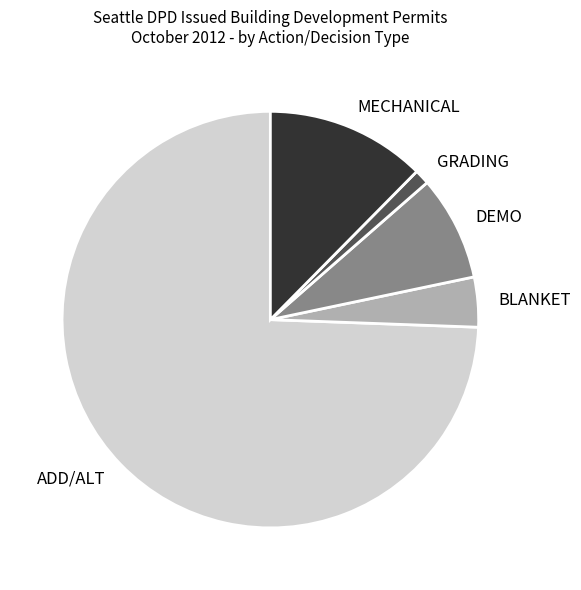

Is there any slice that represents more than half of the pie?

Yes